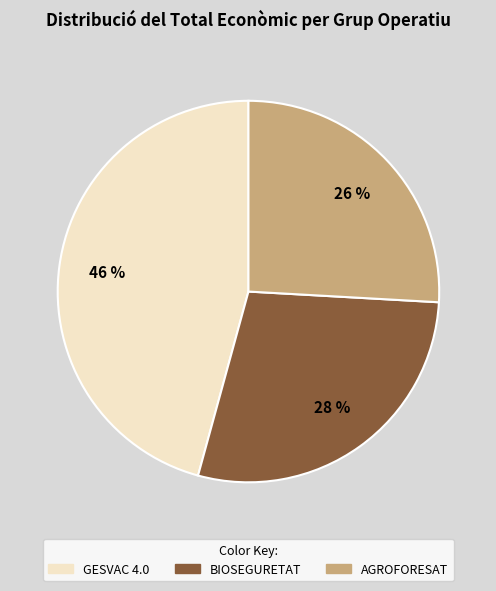

Which has a higher value, GESVAC 4.0 or BIOSEGURETAT?

GESVAC 4.0